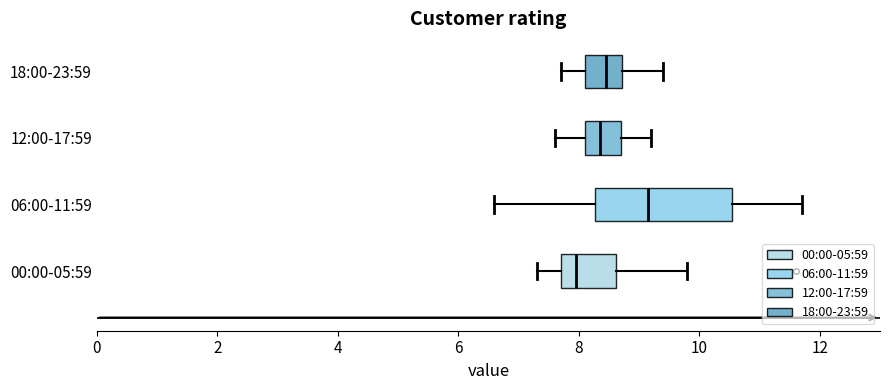

Reading bottom to top, transcribe this box plot: for each box, give where its median line is, the range the box spans, and where its two whiskers end, as read against the x-axis. The values are not printed on the chart, so give them approximately, as read against the axis.

00:00-05:59: median 8.0, box 7.8 to 8.6, whiskers 7.4 to 9.8
06:00-11:59: median 9.2, box 8.2 to 10.6, whiskers 6.6 to 11.8
12:00-17:59: median 8.4, box 8.2 to 8.8, whiskers 7.6 to 9.2
18:00-23:59: median 8.4, box 8.2 to 8.8, whiskers 7.8 to 9.4